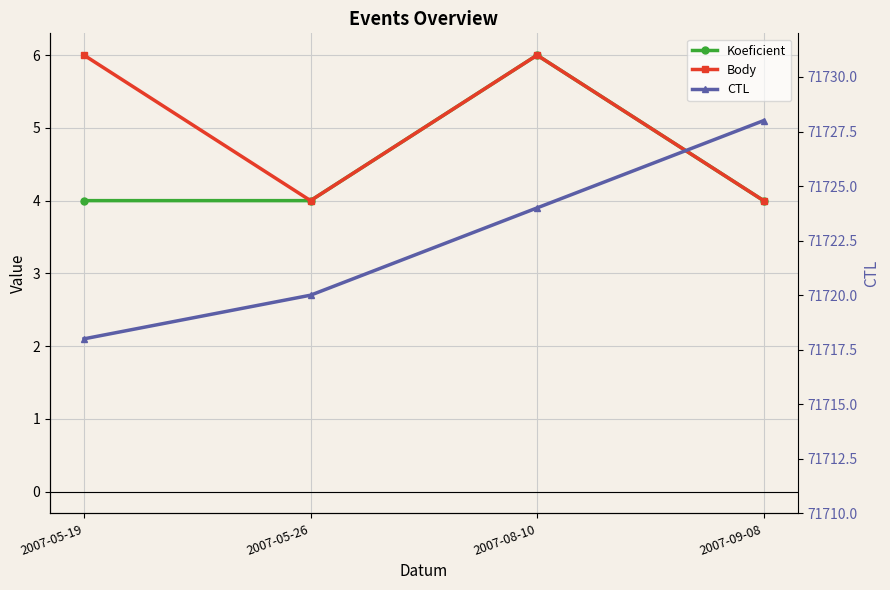

At which category is the sum across all series the highest?

2007-08-10